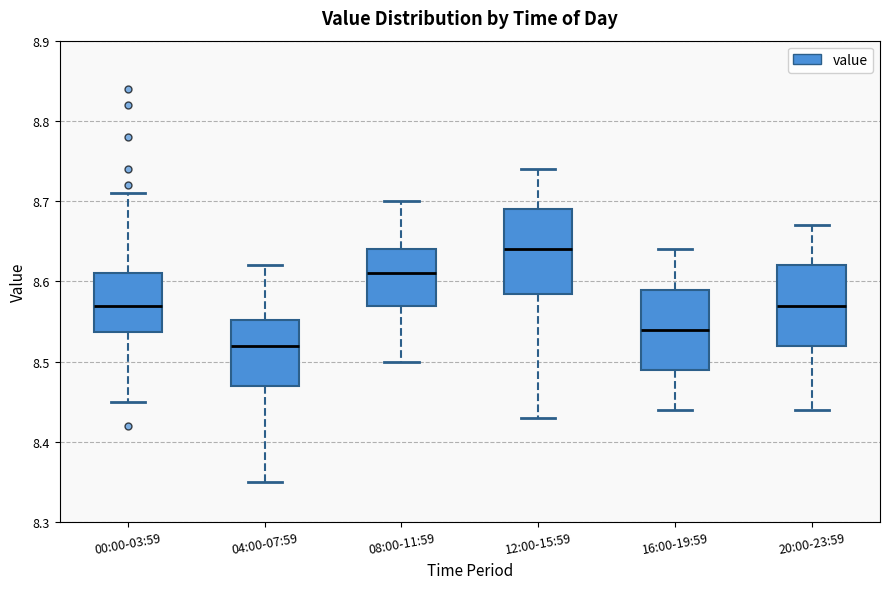

Reading left to right, transcribe this box plot: for each box, give where its median line is, the range the box spans, and where its two whiskers end, as read against the y-axis. The values are not printed on the chart, so give them approximately, as read against the axis.

00:00-03:59: median 8.57, box 8.54 to 8.61, whiskers 8.45 to 8.71
04:00-07:59: median 8.52, box 8.47 to 8.55, whiskers 8.35 to 8.62
08:00-11:59: median 8.61, box 8.57 to 8.64, whiskers 8.50 to 8.70
12:00-15:59: median 8.64, box 8.59 to 8.69, whiskers 8.43 to 8.74
16:00-19:59: median 8.54, box 8.49 to 8.59, whiskers 8.44 to 8.64
20:00-23:59: median 8.57, box 8.52 to 8.62, whiskers 8.44 to 8.67